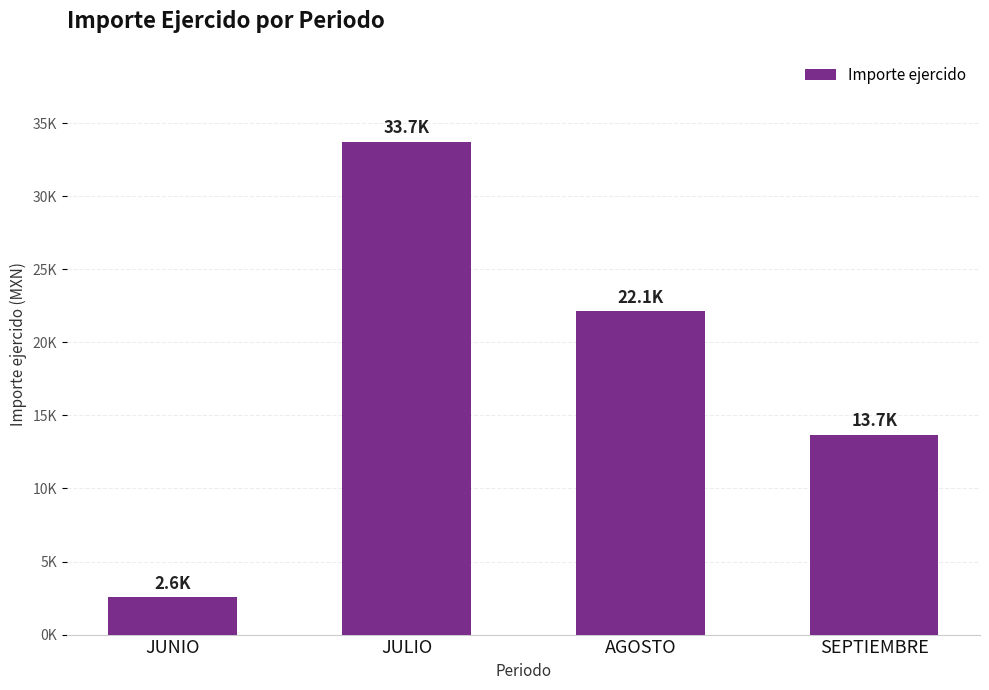

Reading left to right, transcribe all the data shown in this chart.

JUNIO=2563.2	JULIO=33727.1	AGOSTO=22109.6	SEPTIEMBRE=13674.8